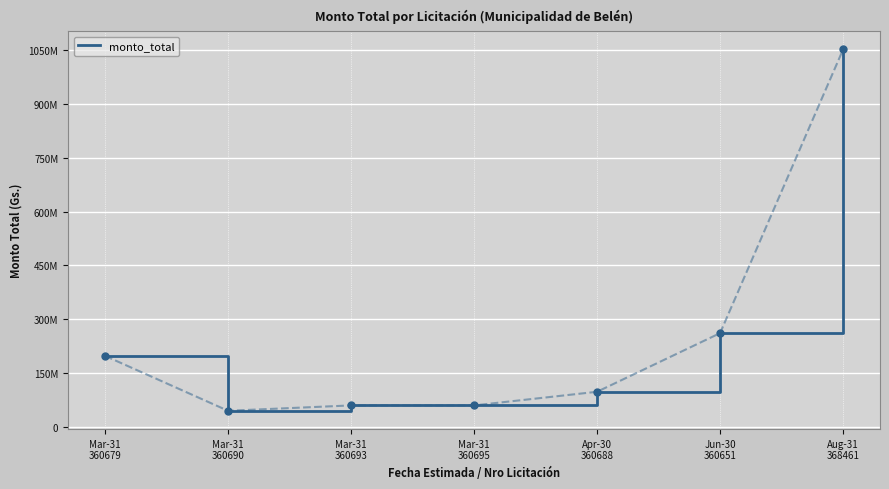

Between Apr-30
360688 and Mar-31
360695, which is larger?

Apr-30
360688